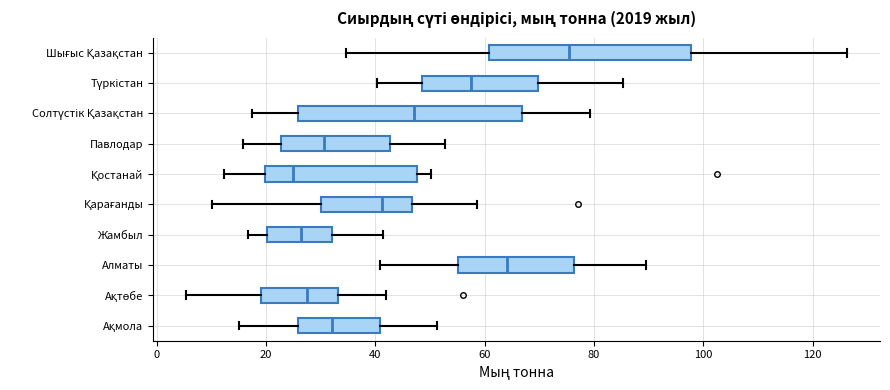

Reading bottom to top, transcribe this box plot: for each box, give where its median line is, the range the box spans, and where its two whiskers end, as read against the x-axis. The values are not printed on the chart, so give them approximately, as read against the axis.

Ақмола: median 32, box 26 to 40, whiskers 16 to 52
Ақтөбе: median 28, box 18 to 34, whiskers 6 to 42
Алматы: median 64, box 56 to 76, whiskers 40 to 90
Жамбыл: median 26, box 20 to 32, whiskers 16 to 42
Қарағанды: median 42, box 30 to 46, whiskers 10 to 58
Қостанай: median 24, box 20 to 48, whiskers 12 to 50
Павлодар: median 30, box 22 to 42, whiskers 16 to 52
Солтүстік Қазақстан: median 48, box 26 to 66, whiskers 18 to 80
Түркістан: median 58, box 48 to 70, whiskers 40 to 86
Шығыс Қазақстан: median 76, box 60 to 98, whiskers 34 to 126